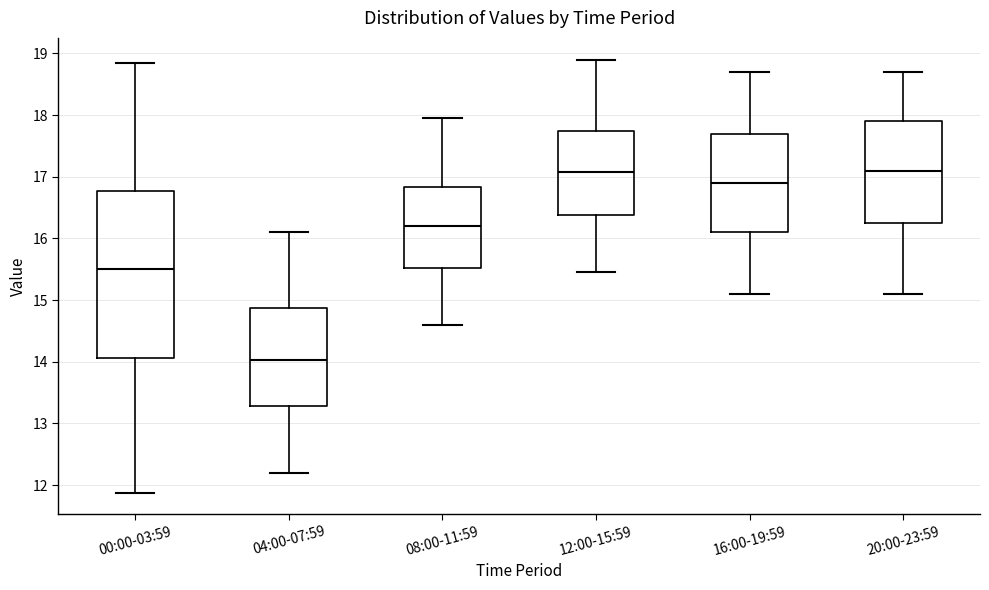

Reading left to right, read every box against the y-axis: the position of its median line, the range the box covers, and the ends of its whiskers. The values are not printed on the chart, so give them approximately, as read against the axis.

00:00-03:59: median 15.5, box 14.1 to 16.8, whiskers 11.9 to 18.9
04:00-07:59: median 14.0, box 13.3 to 14.9, whiskers 12.2 to 16.1
08:00-11:59: median 16.2, box 15.5 to 16.8, whiskers 14.6 to 18.0
12:00-15:59: median 17.1, box 16.4 to 17.7, whiskers 15.5 to 18.9
16:00-19:59: median 16.9, box 16.1 to 17.7, whiskers 15.1 to 18.7
20:00-23:59: median 17.1, box 16.3 to 17.9, whiskers 15.1 to 18.7